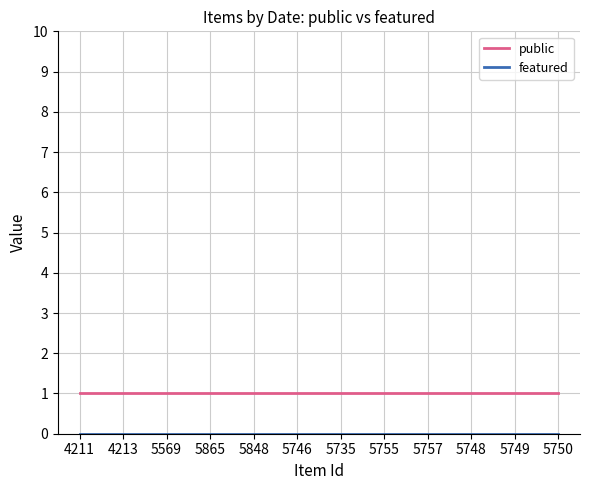

What is the spread (max minus min) of values at 5757?

1